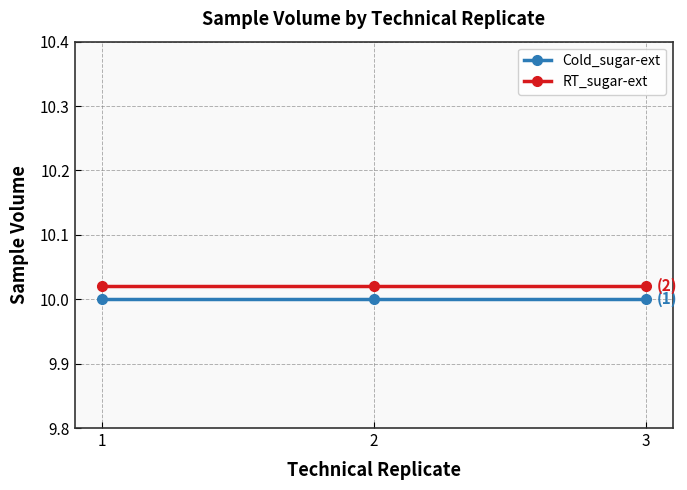

True or false: Cold_sugar-ext has a value of 10.0 at 2.

True